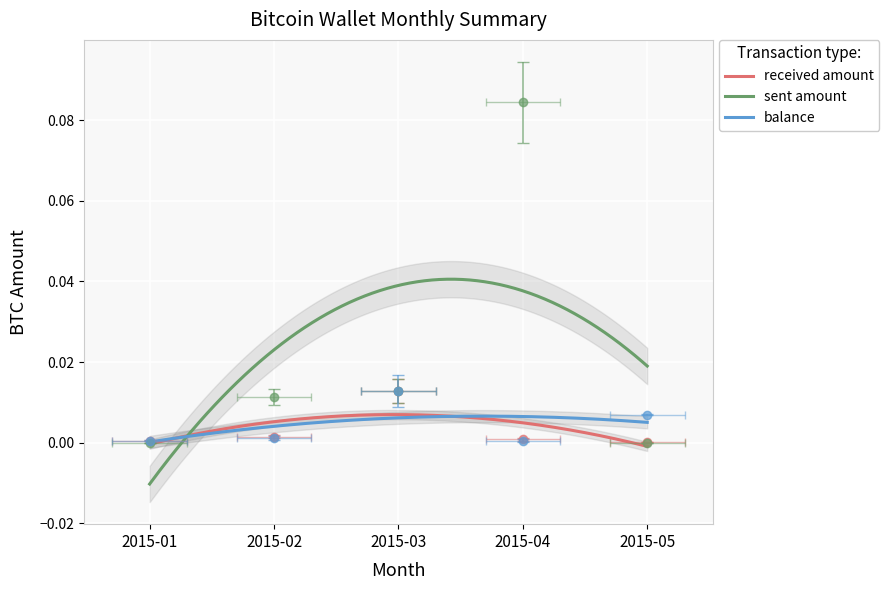

At which label is sent amount closest to 0?

2015-01